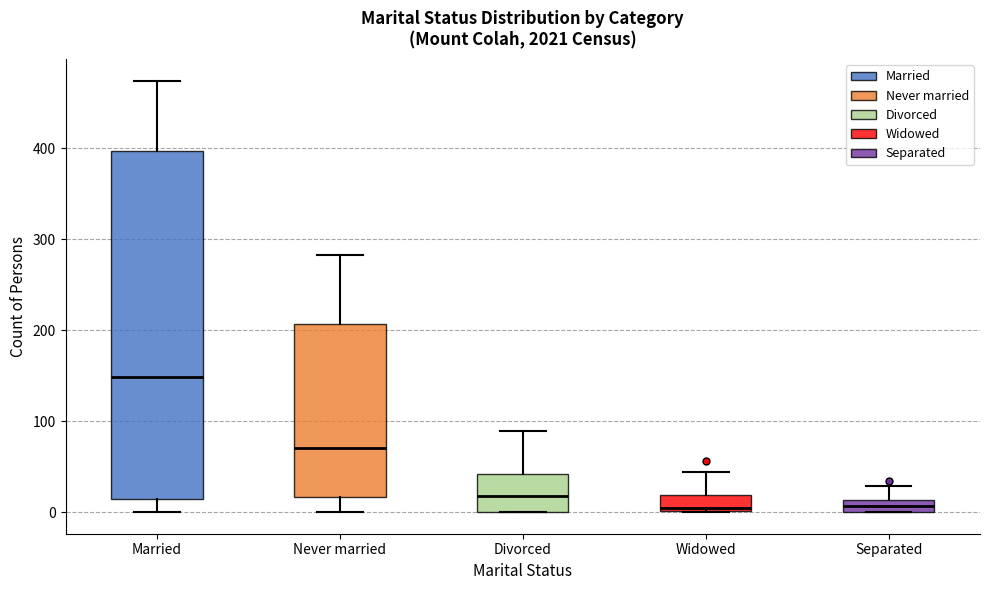

Which box has the highest median line?

Married